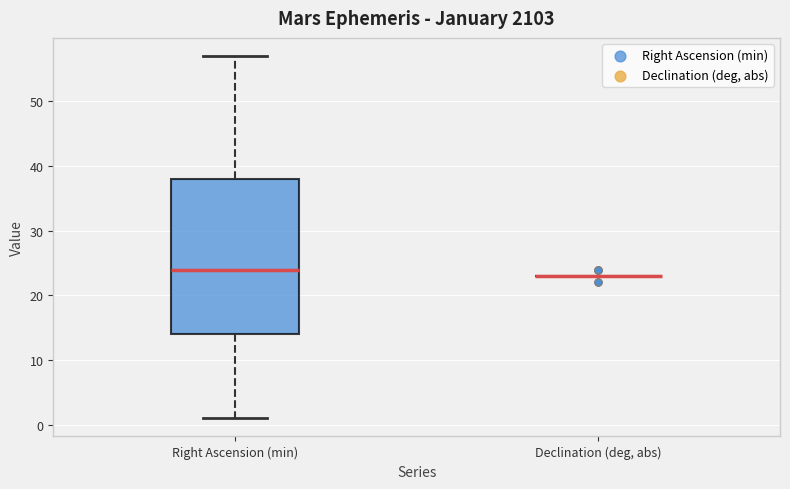

Comparing the boxes themselves (not the whiskers), which one is the tallest?

Right Ascension (min)